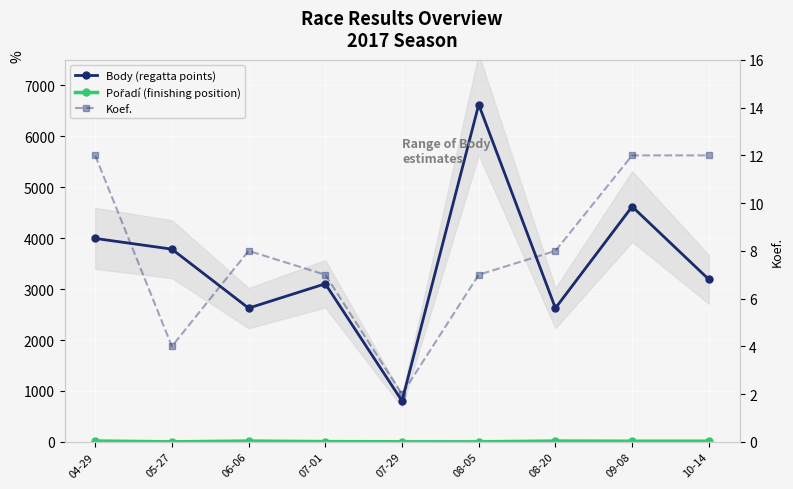

Reading left to right, extract all data points from this chart.

Body (regatta points): 04-29=3995	05-27=3784	06-06=2626	07-01=3104	07-29=804	08-05=6623	08-20=2626	09-08=4620	10-14=3190
Pořadí (finishing position): 04-29=17	05-27=1	06-06=16	07-01=5	07-29=2	08-05=1	08-20=16	09-08=13	10-14=13
Koef.: 04-29=12	05-27=4	06-06=8	07-01=7	07-29=2	08-05=7	08-20=8	09-08=12	10-14=12